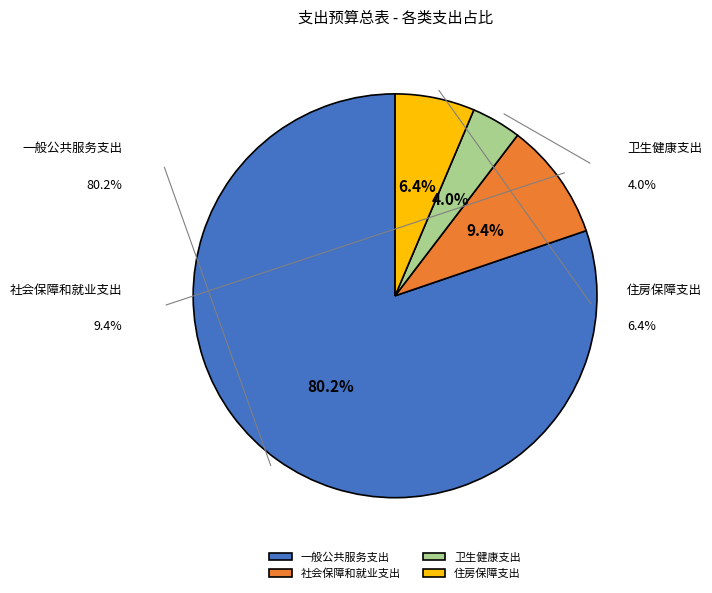

Which slice represents more than half of the pie?

一般公共服务支出